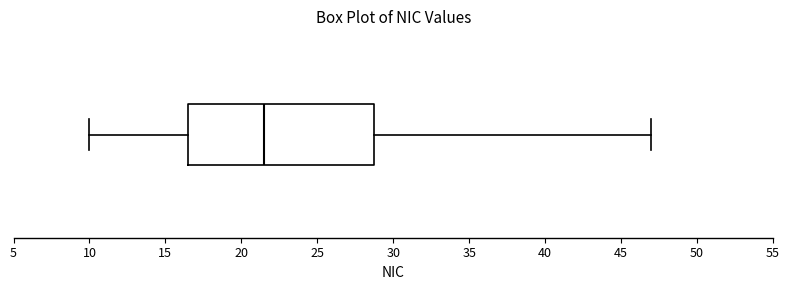

Transcribe this box plot: give where the median line is, the range the box spans, and where the two whiskers end, as read against the x-axis. The values are not printed on the chart, so give them approximately, as read against the axis.

median 21.5, box 16.5 to 29.0, whiskers 10.0 to 47.0